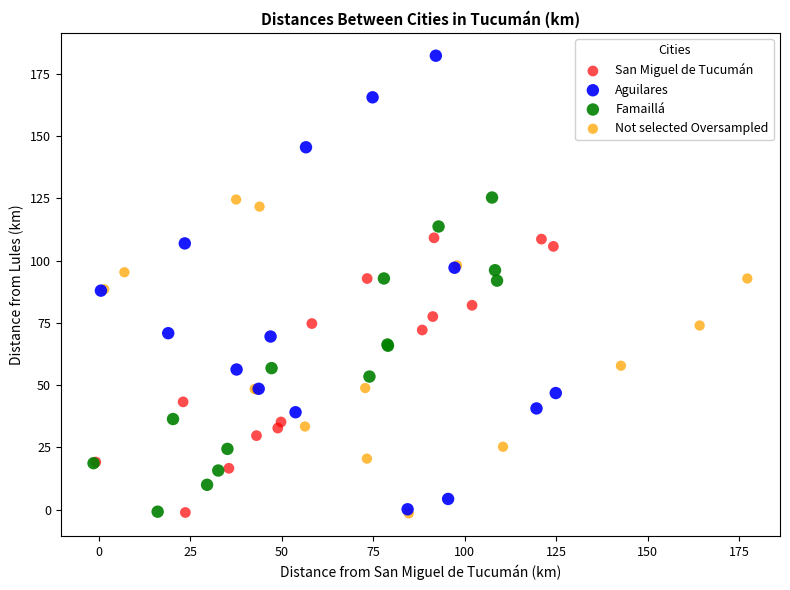

Which series has the largest Y range (max minus min)?

Aguilares